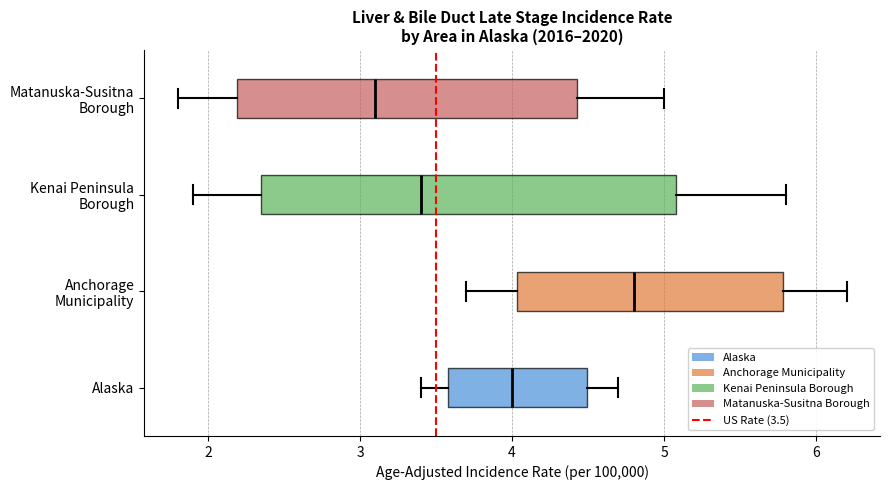

Which box has the furthest to the left median line?

Matanuska-Susitna Borough